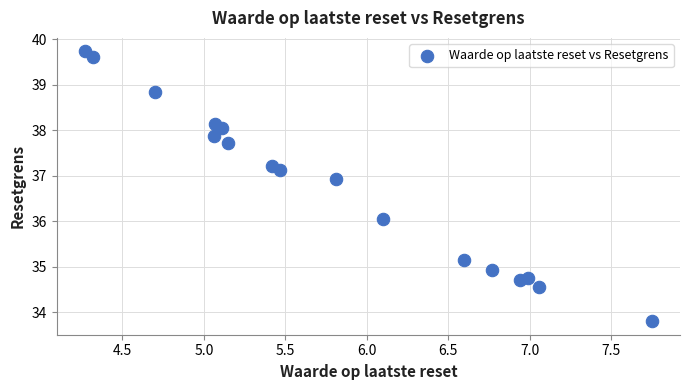

What is the range of Y values (max minus min)?

5.9